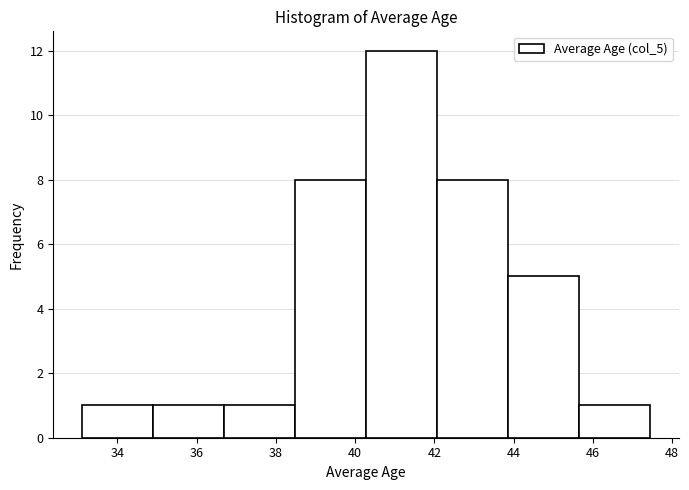

Which range on the x-axis has the tallest bar?

40.2 to 42.0